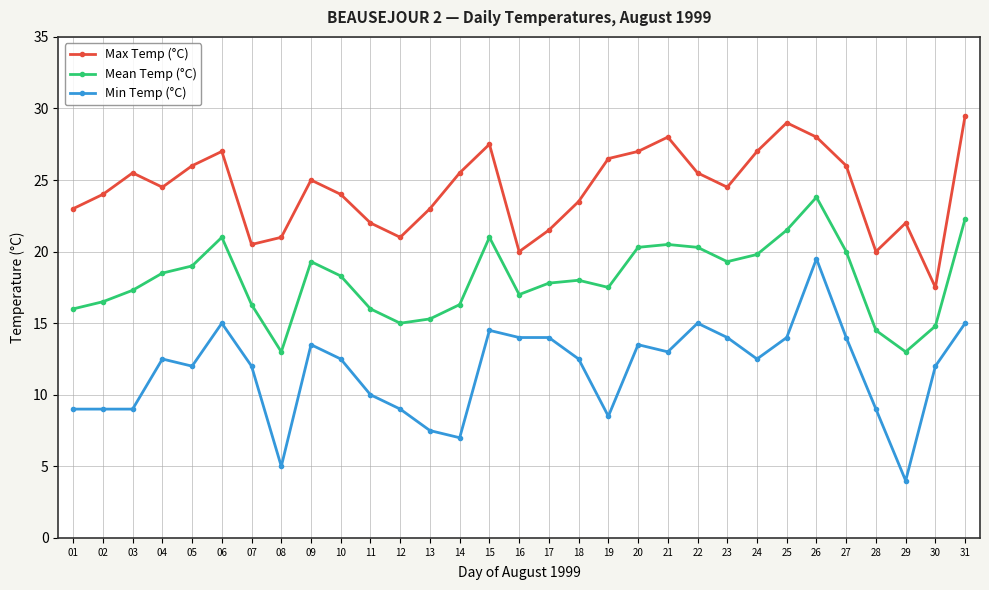

Count the number of categories in the chart.

31